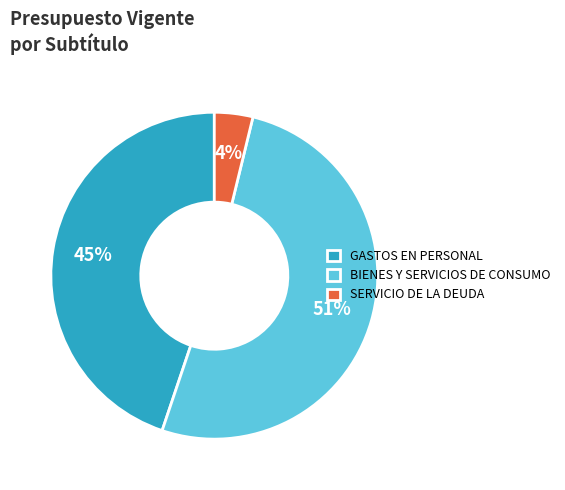

Between BIENES Y SERVICIOS DE CONSUMO and SERVICIO DE LA DEUDA, which is larger?

BIENES Y SERVICIOS DE CONSUMO